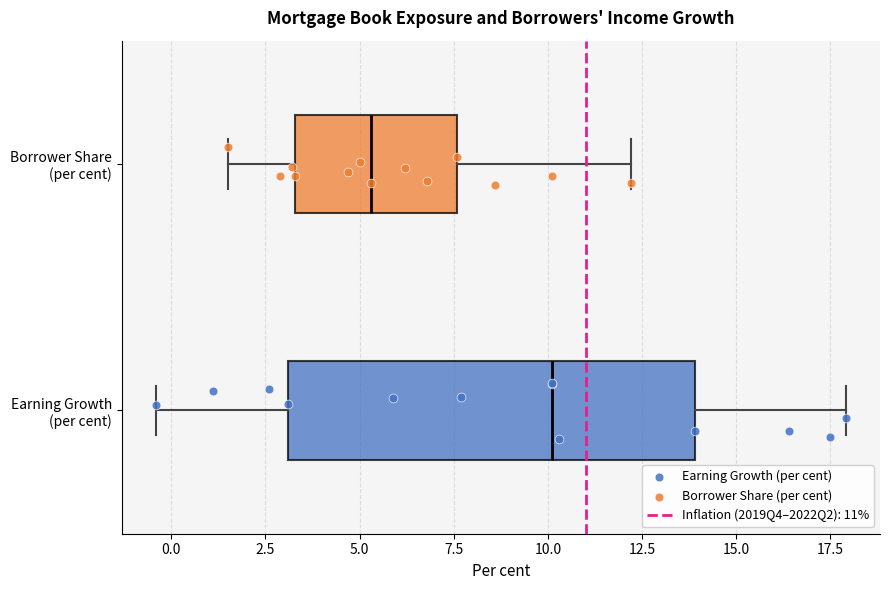

Where does the right whisker of the box for Borrower Share (per cent) end on the x-axis? The values are not printed on the chart, so give them approximately, as read against the axis.

12.0